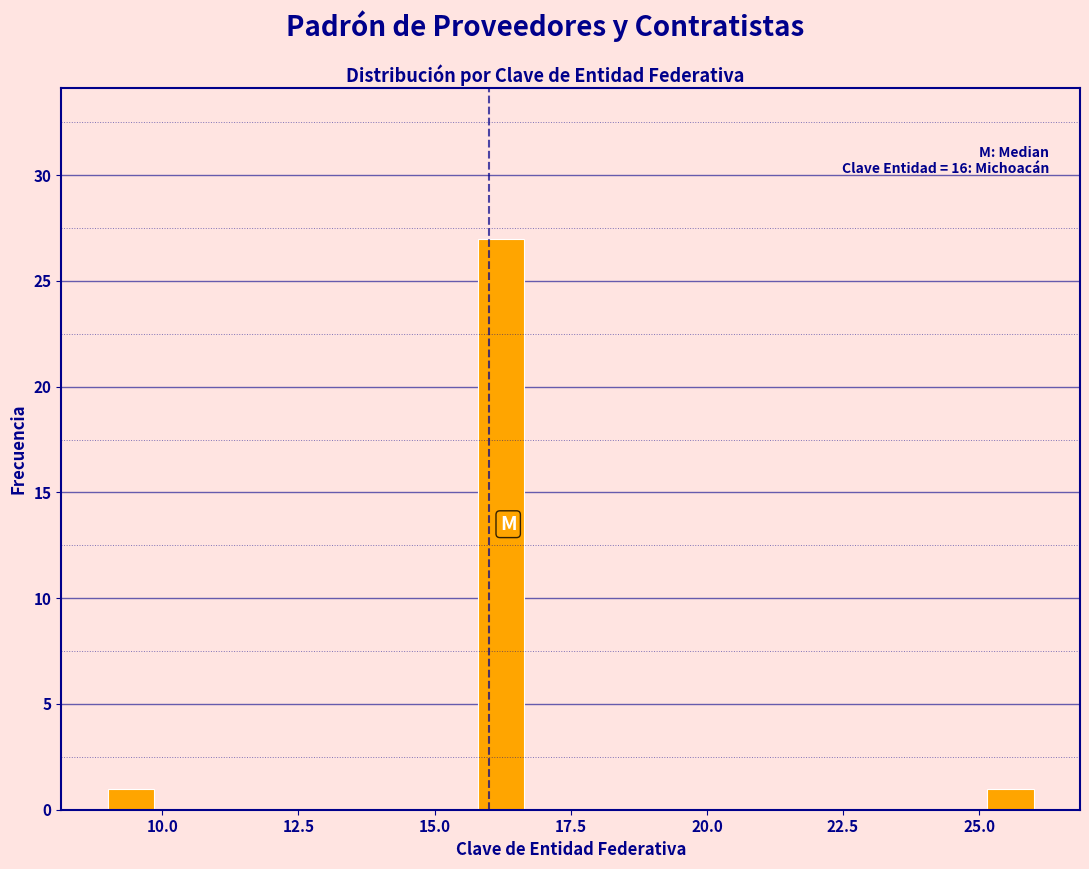

Read against the x-axis, roughly where is the centre of the tallest bar?

16.0